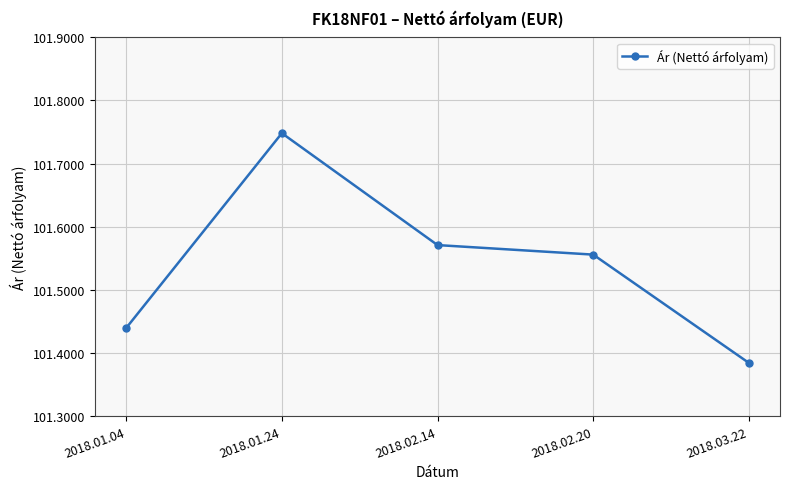

Approximately how many times larger is the value at 2018.01.04 compared to 2018.02.14?

1.0